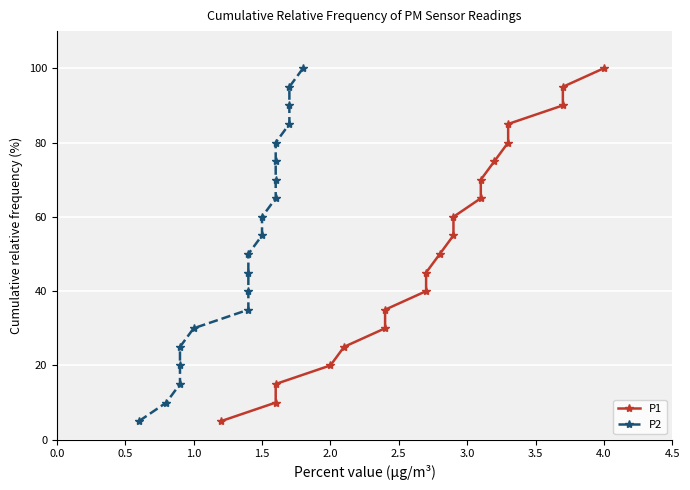

True or false: P2 has more than 0 interior local peaks.

False